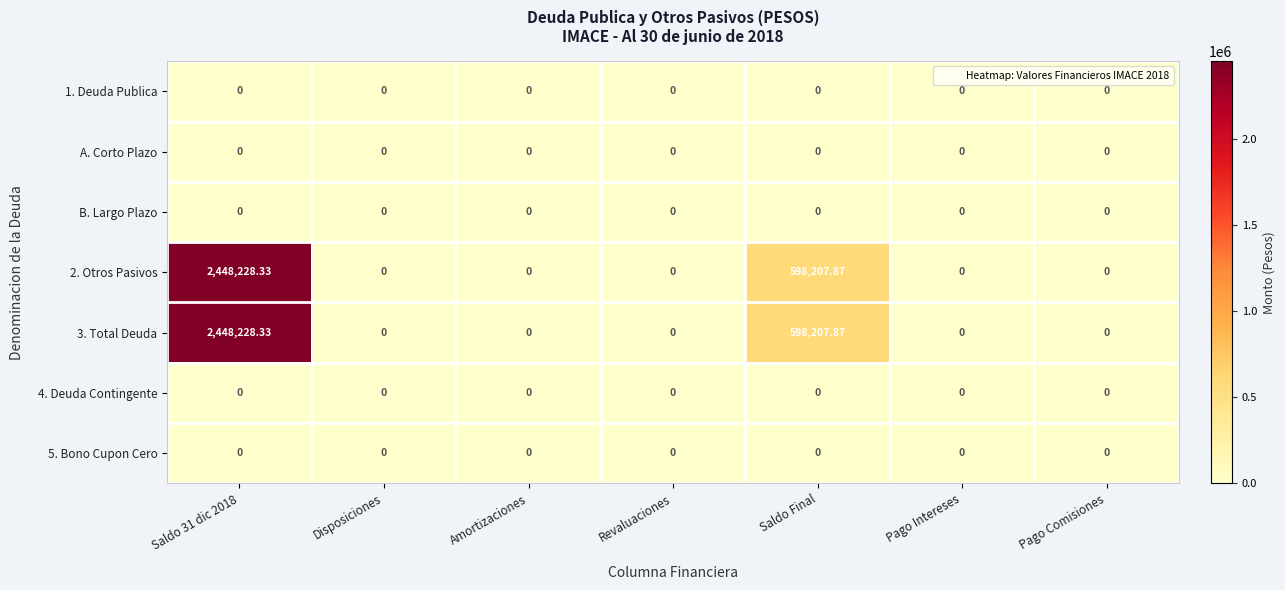

What is the greatest value displayed?

2448228.3